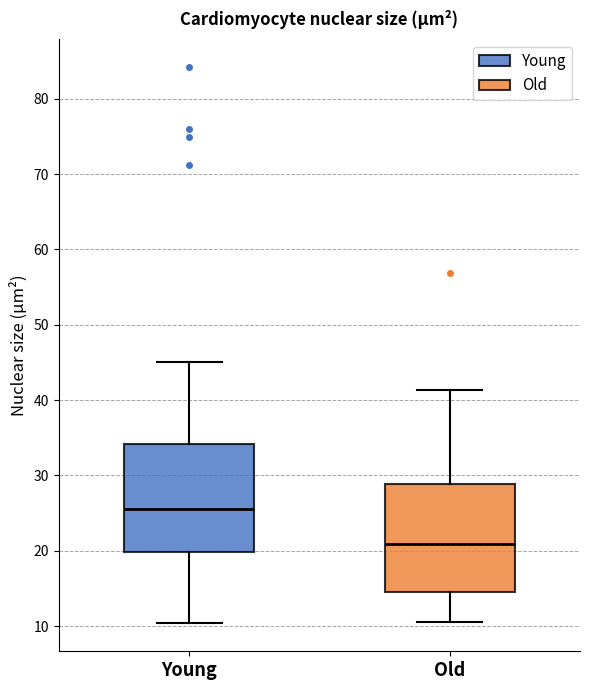

Which box has the lowest median line?

Old